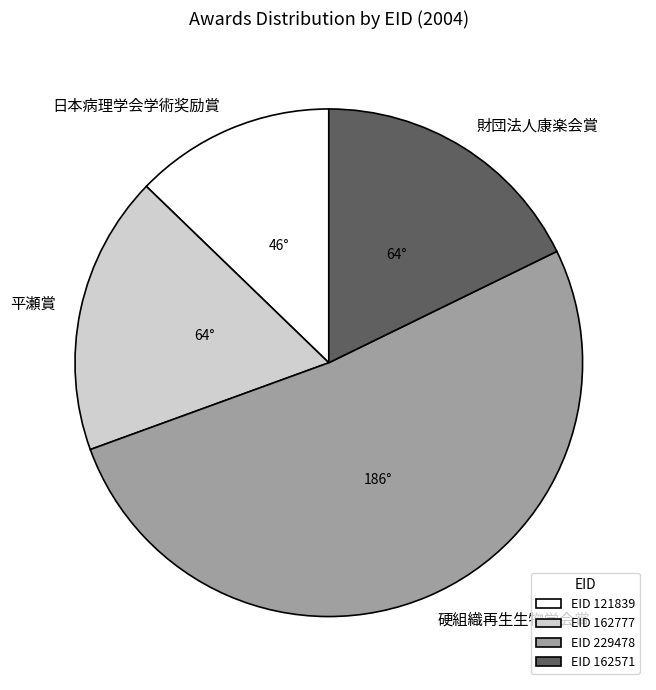

Do 財団法人康楽会賞 and 平瀬賞 together represent more than half of the pie?

No